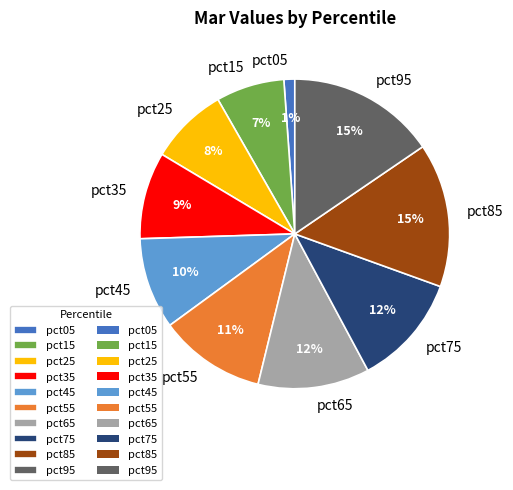

Combined, do pct25 and pct15 account for over 50%?

No